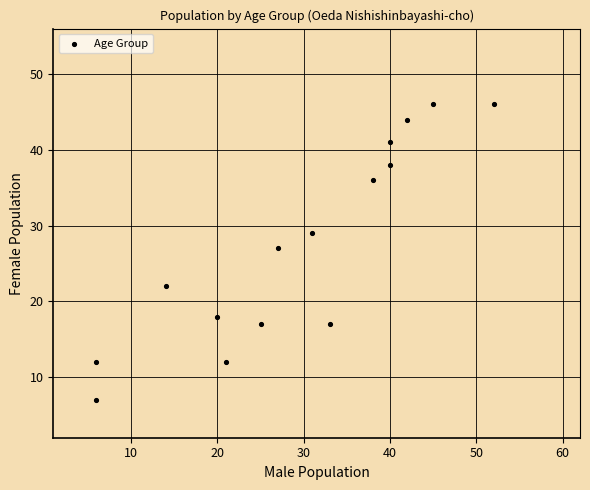

What is the range of Y values (max minus min)?

39